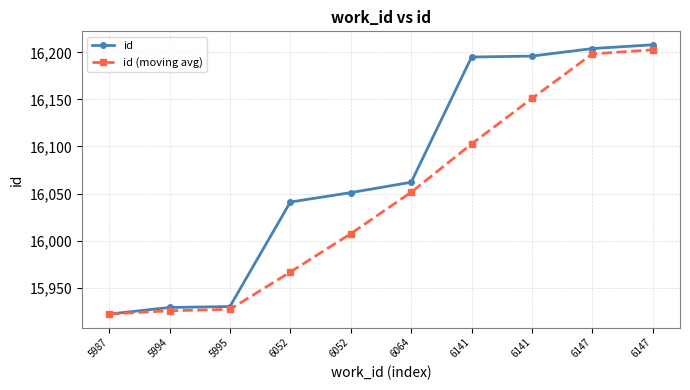

Which series has the largest total across all categories?

id